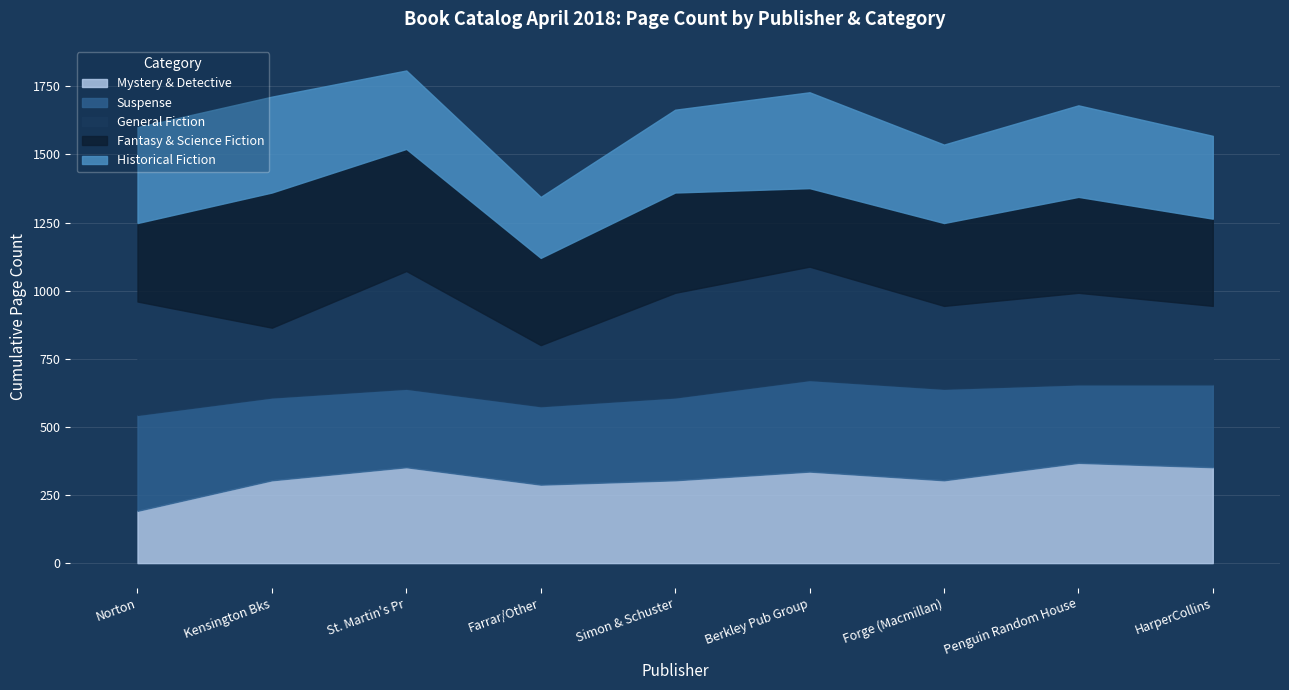

In Fantasy & Science Fiction, how many points are lower than both neighbors (excluding endpoints)?

2